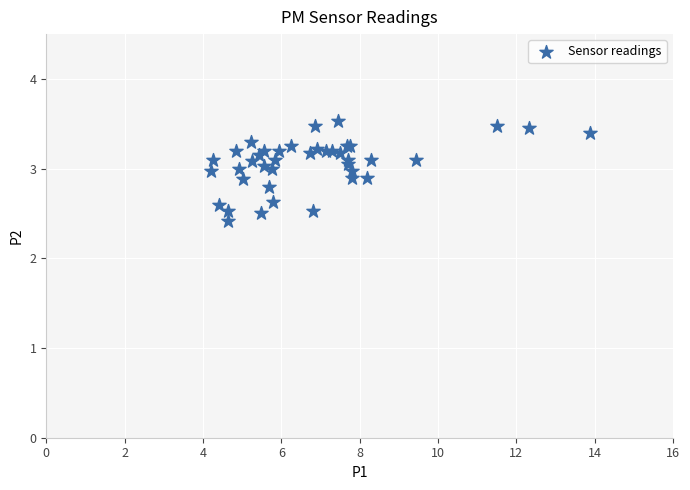

What Y value in the scatter plot is closest to 2?

2.4